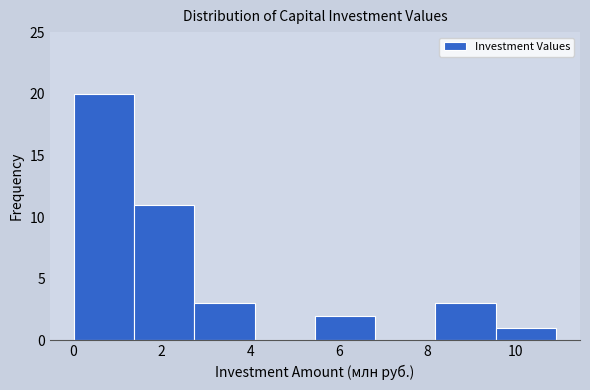

Reading left to right, list every bar in this chart as the range it spans on the x-axis followed by its height. Neither the bar edges nor the heights are printed on the chart, so give them approximately, as read against the axes.

0.0 to 1.4: 20
1.4 to 2.8: 11
2.8 to 4.2: 3
4.2 to 5.4: 0
5.4 to 6.8: 2
6.8 to 8.2: 0
8.2 to 9.6: 3
9.6 to 11.0: 1